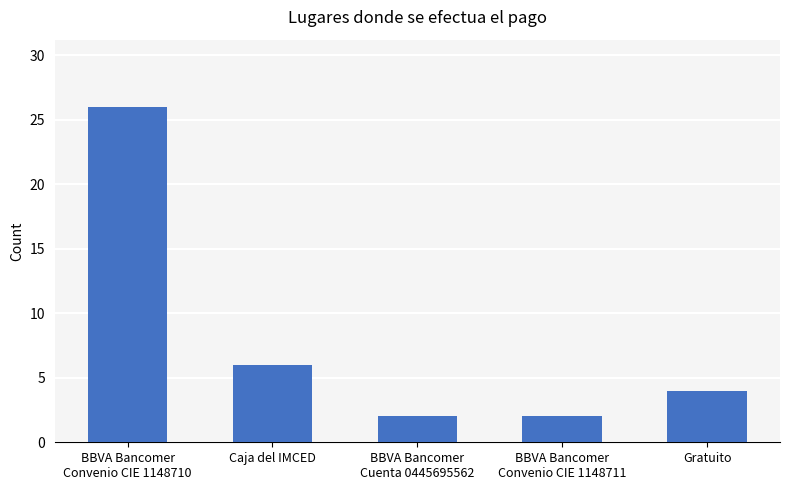

What is the sum of the values at Gratuito and BBVA Bancomer
Convenio CIE 1148710?

30